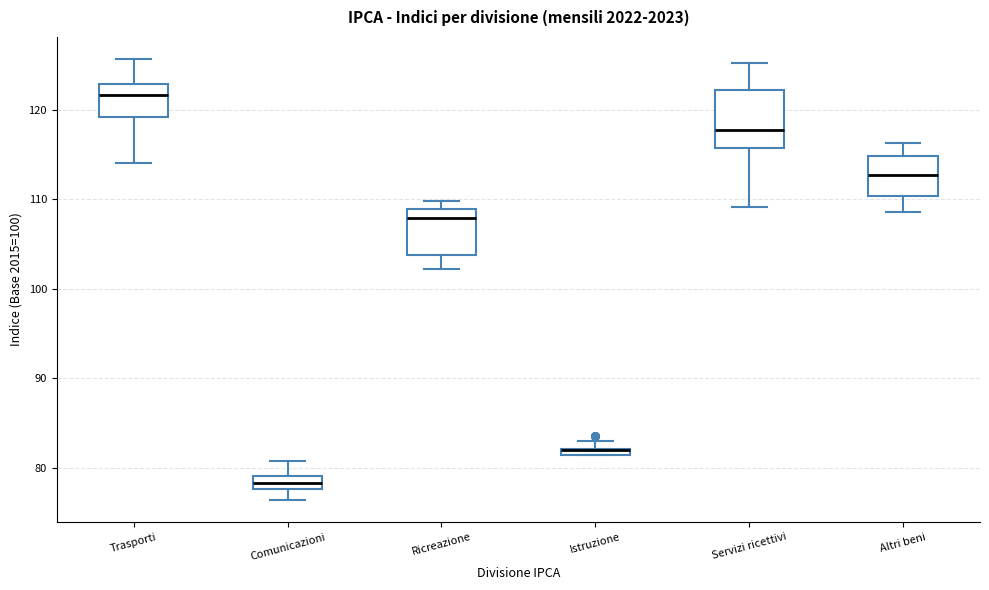

Which box is the tallest, from its lower edge to its upper edge?

Servizi ricettivi